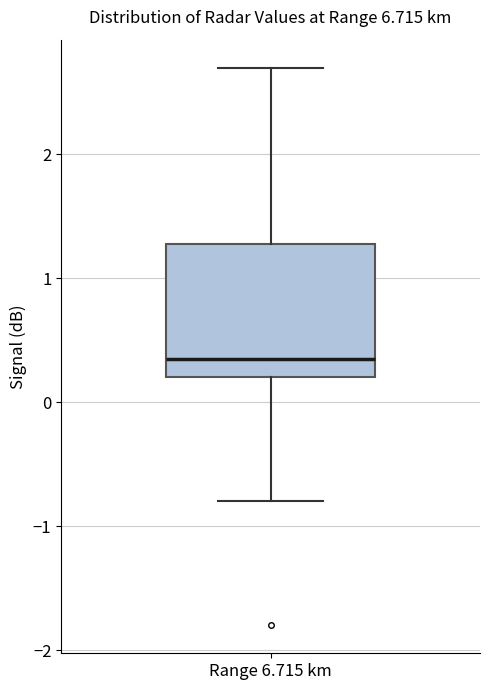

Read this box plot against the y-axis: the position of the median line, the range covered by the box, and the ends of both whiskers. The values are not printed on the chart, so give them approximately, as read against the axis.

median 0.4, box 0.2 to 1.3, whiskers -0.8 to 2.7